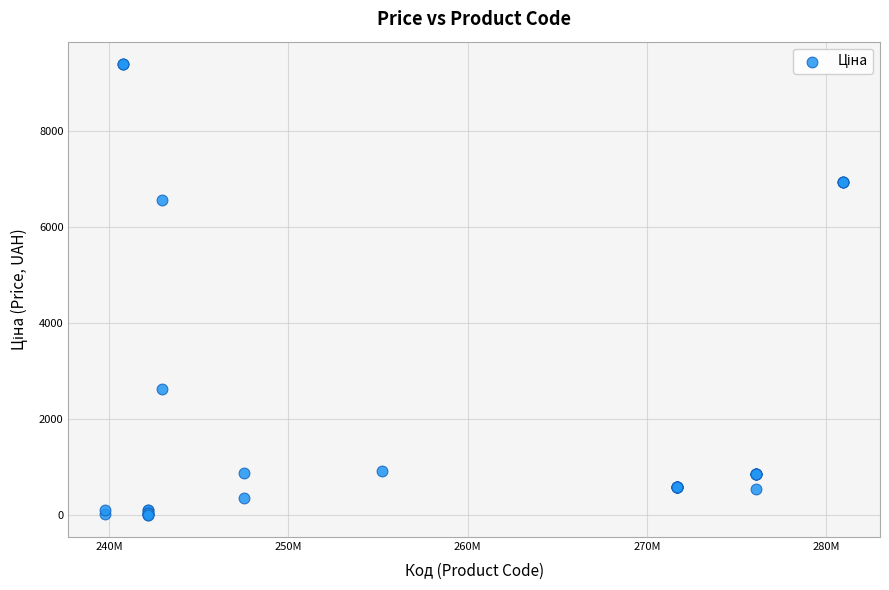

What Y value in the scatter plot is closest to 4699?

6568.8